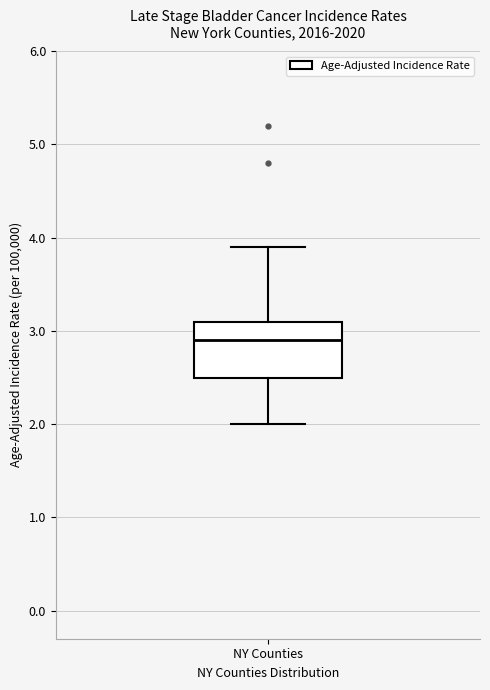

Where is the lower edge of the box for NY Counties on the y-axis? The values are not printed on the chart, so give them approximately, as read against the axis.

2.5